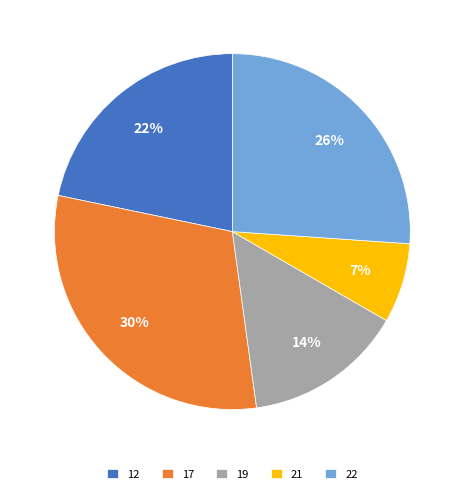

What is the ratio of the value at 22 to the value at 17?

0.9